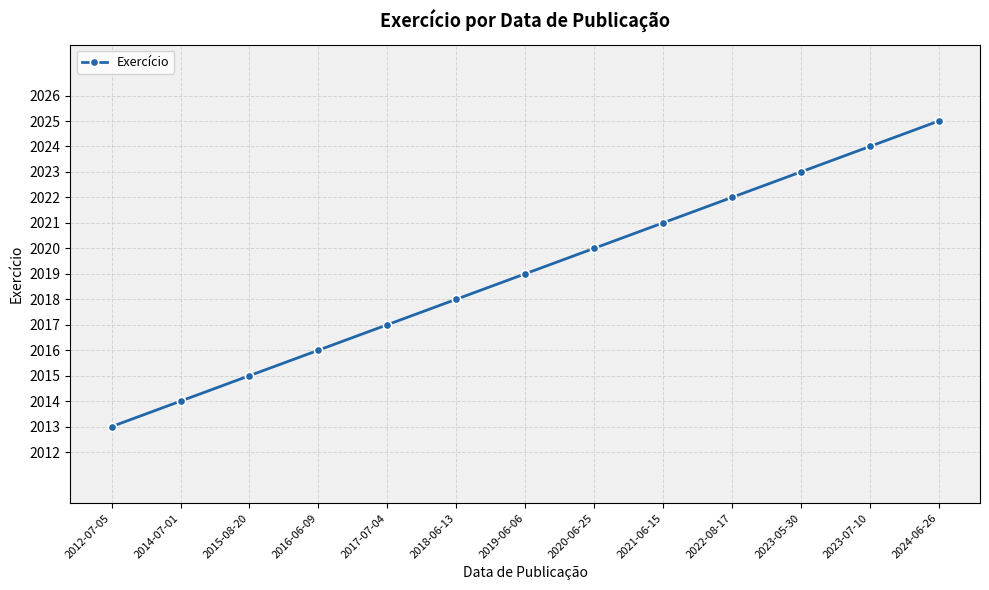

How many distinct data groups are displayed?

1